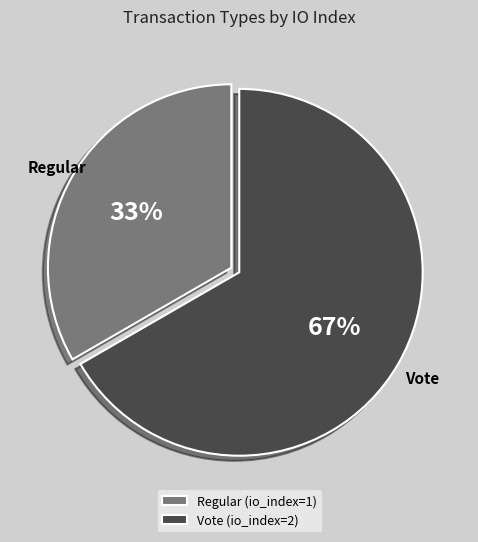

Which has a higher value, Regular or Vote?

Vote